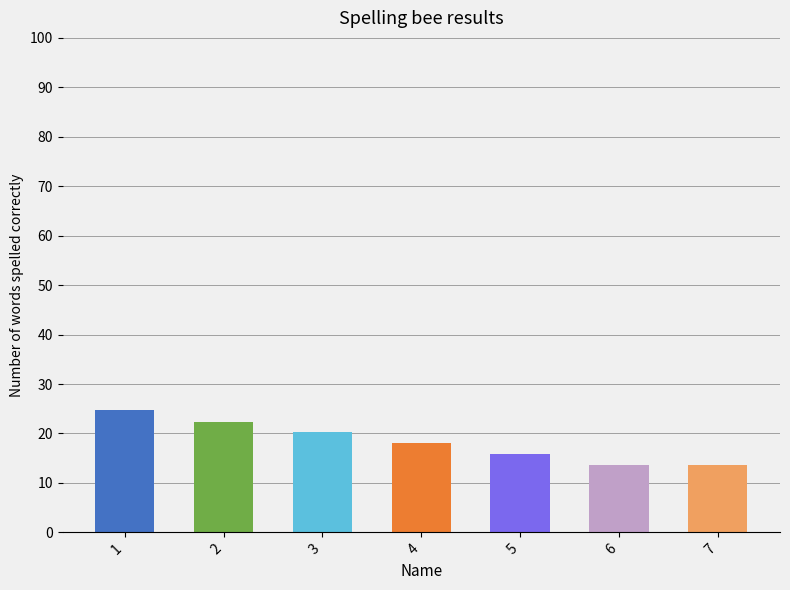

True or false: the data shows 24.9 at 5.

False